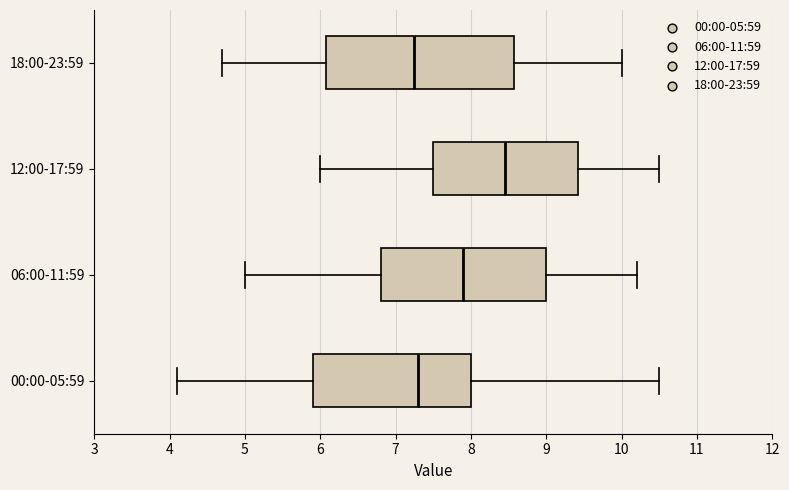

Reading bottom to top, transcribe this box plot: for each box, give where its median line is, the range the box spans, and where its two whiskers end, as read against the x-axis. The values are not printed on the chart, so give them approximately, as read against the axis.

00:00-05:59: median 7.3, box 5.9 to 8.0, whiskers 4.1 to 10.5
06:00-11:59: median 7.9, box 6.8 to 9.0, whiskers 5.0 to 10.2
12:00-17:59: median 8.5, box 7.5 to 9.4, whiskers 6.0 to 10.5
18:00-23:59: median 7.3, box 6.1 to 8.6, whiskers 4.7 to 10.0